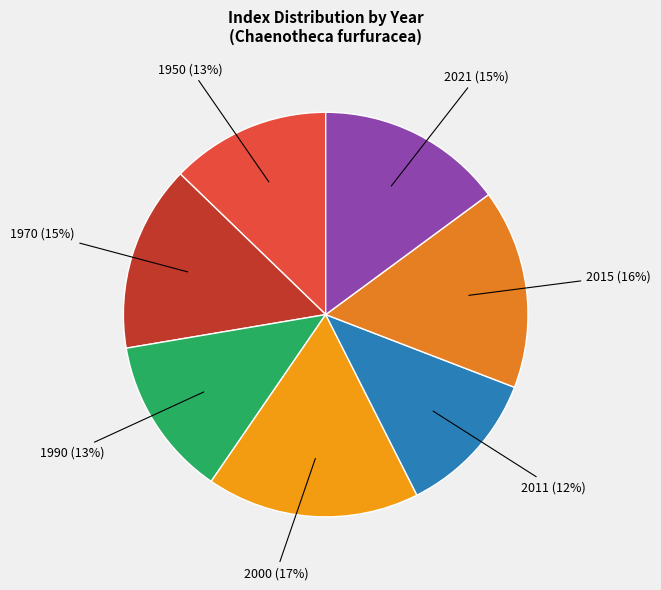

True or false: 2011 accounts for 20% of the total.

False